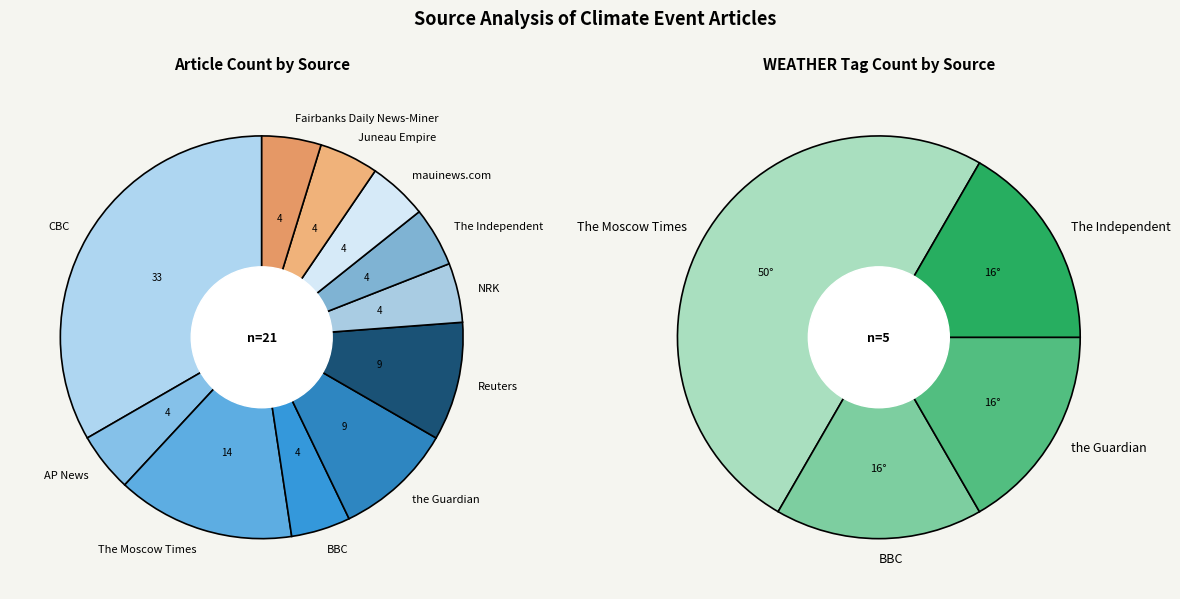

Is the sum of The Independent and the Guardian greater than half?

No